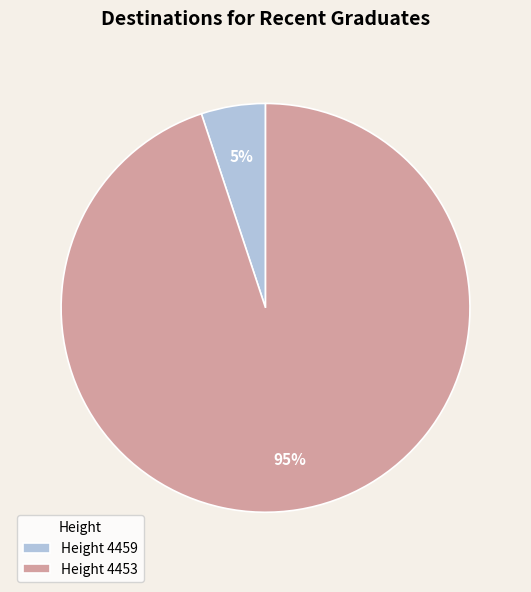

Between Height 4453 and Height 4459, which is larger?

Height 4453